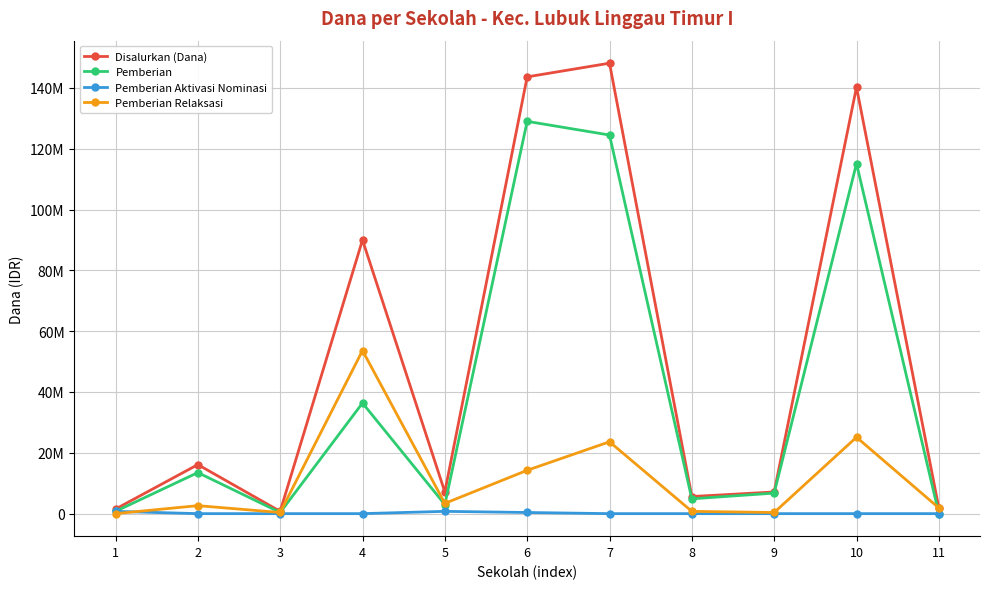

True or false: Pemberian Aktivasi Nominasi has more than 1 points higher than both neighbors.

False